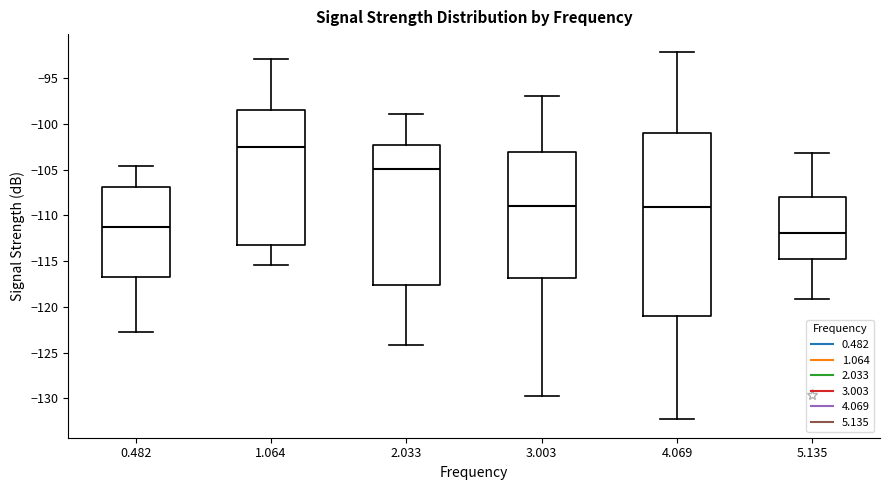

Reading left to right, transcribe this box plot: for each box, give where its median line is, the range the box spans, and where its two whiskers end, as read against the y-axis. The values are not printed on the chart, so give them approximately, as read against the axis.

0.482: median -111.5, box -116.5 to -107.0, whiskers -122.5 to -104.5
1.064: median -102.5, box -113.0 to -98.5, whiskers -115.5 to -93.0
2.033: median -105.0, box -117.5 to -102.5, whiskers -124.0 to -99.0
3.003: median -109.0, box -117.0 to -103.0, whiskers -129.5 to -97.0
4.069: median -109.0, box -121.0 to -101.0, whiskers -132.5 to -92.0
5.135: median -112.0, box -115.0 to -108.0, whiskers -119.0 to -103.0